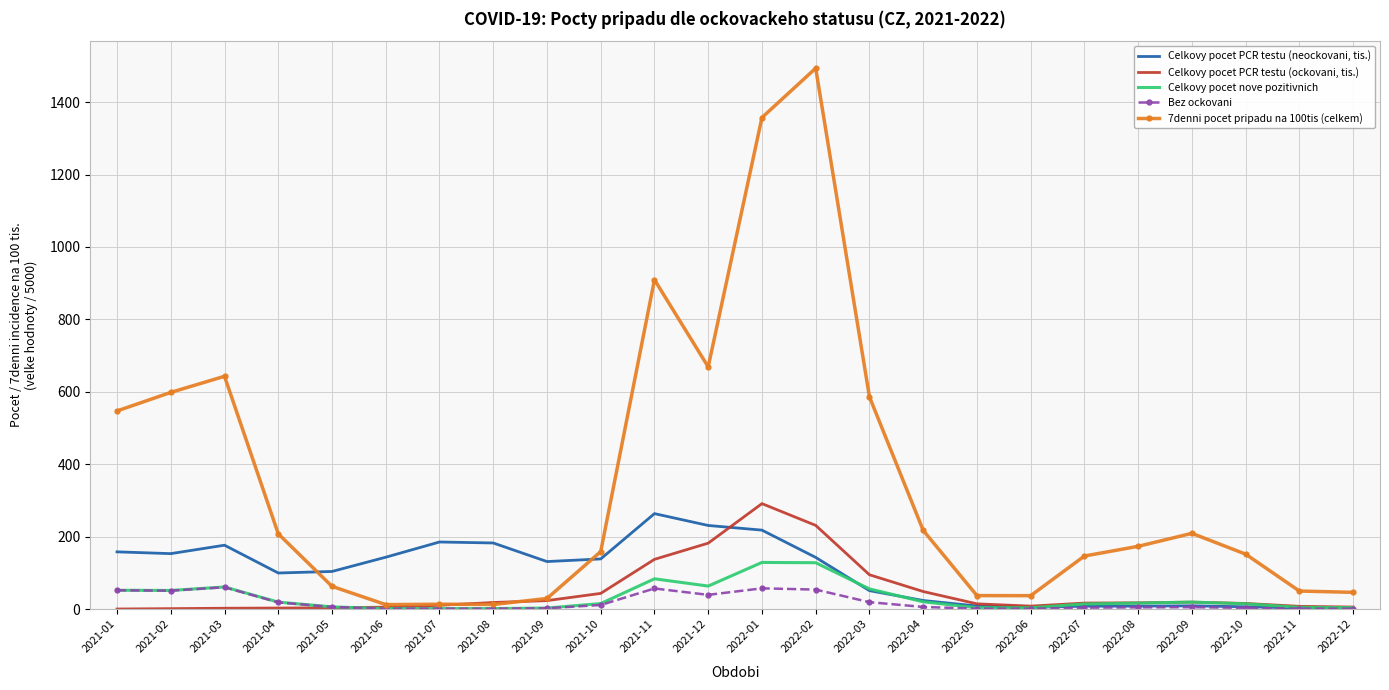

List the series in order of their peak value, highest first.

7denni pocet pripadu na 100tis (celkem), Celkovy pocet PCR testu (ockovani, tis.), Celkovy pocet PCR testu (neockovani, tis.), Celkovy pocet nove pozitivnich, Bez ockovani